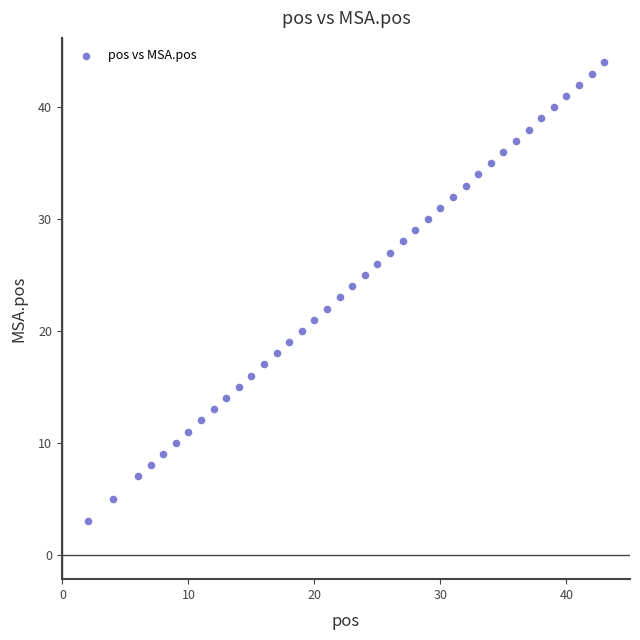

What is the range of Y values (max minus min)?

41